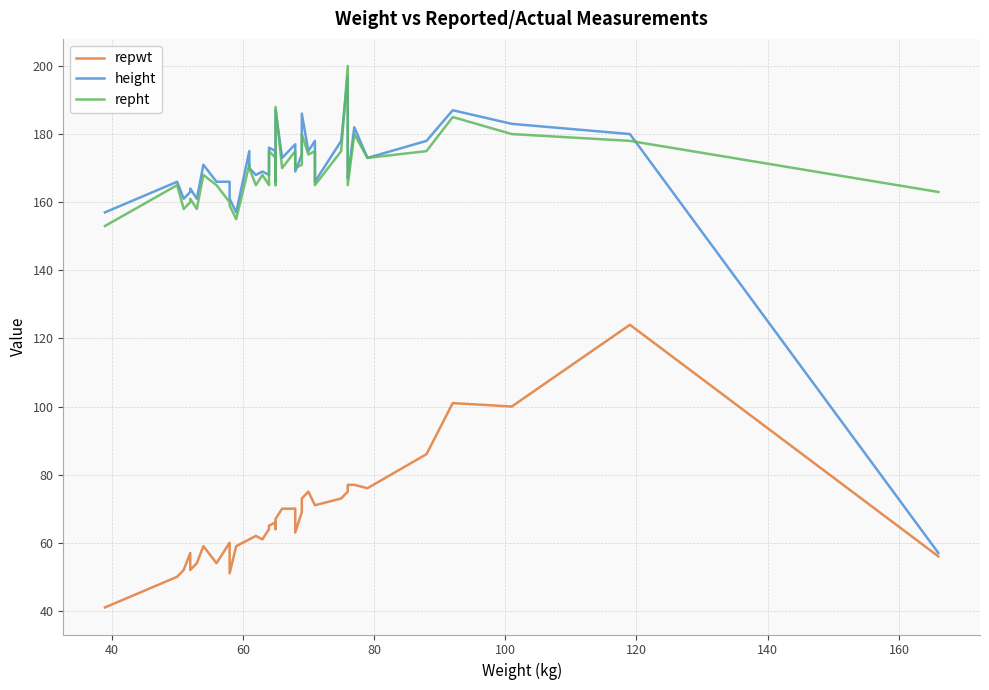

Which series has the widest spread of values?

height